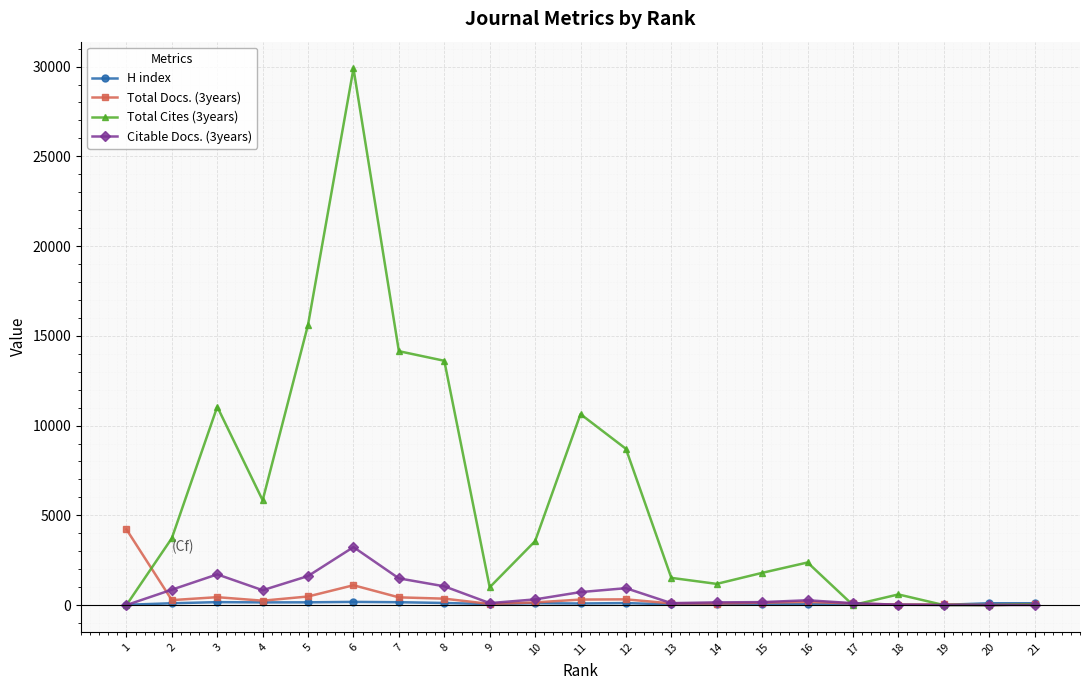

How many categories are shown in the chart?

21